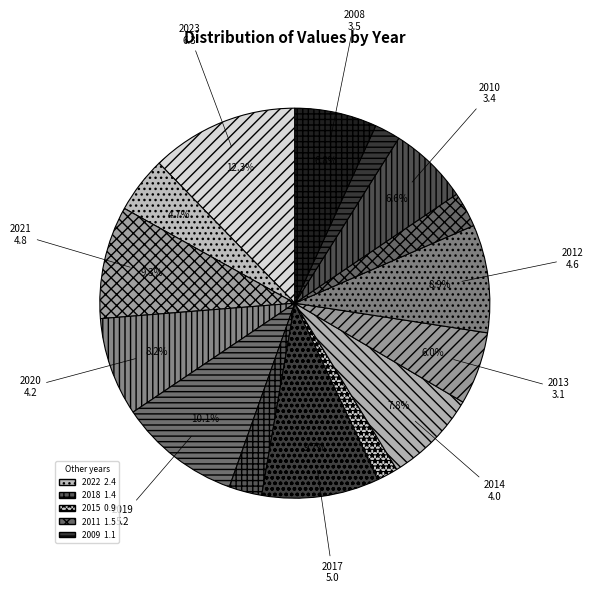

How many segments does this pie chart have?

15